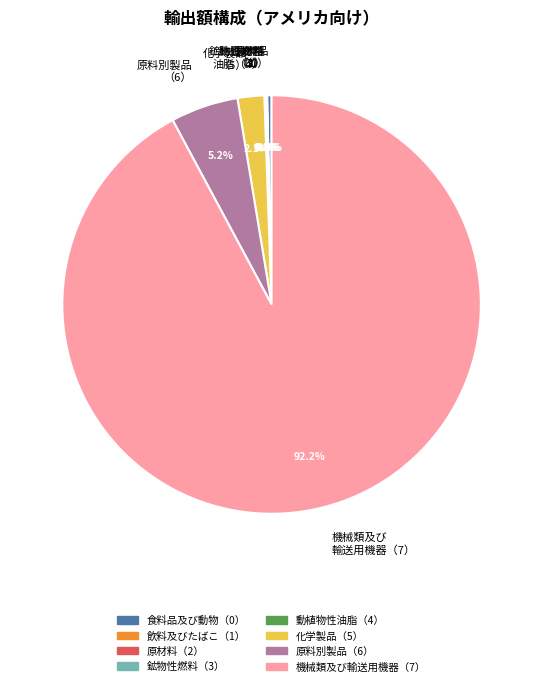

Is the sum of 化学製品 （5） and 食料品 （0） greater than half?

No